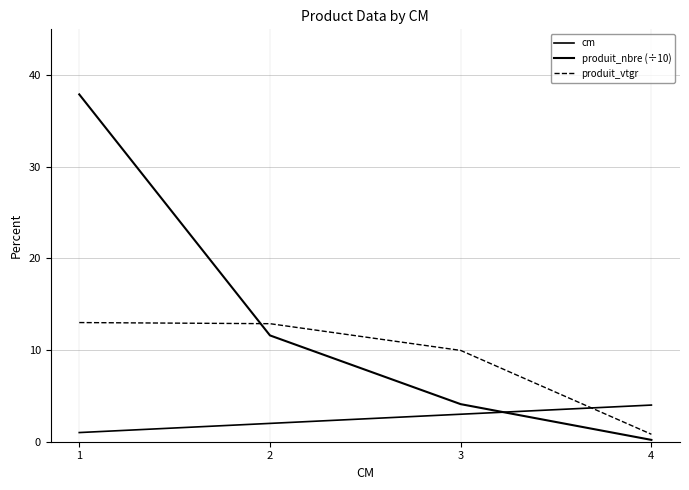

Reading left to right, what are all the values shown in this chart?

cm: 1.0	2.0	3.0	4.0
produit_nbre (÷10): 37.9	11.6	4.1	0.2
produit_vtgr: 13.0	12.9	10.0	0.8